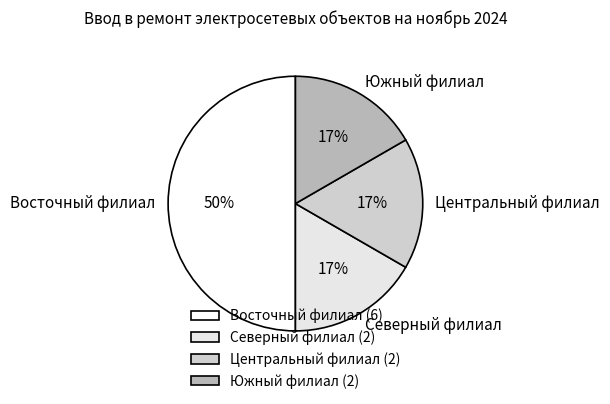

Does Центральный филиал account for over 50% of the chart?

No